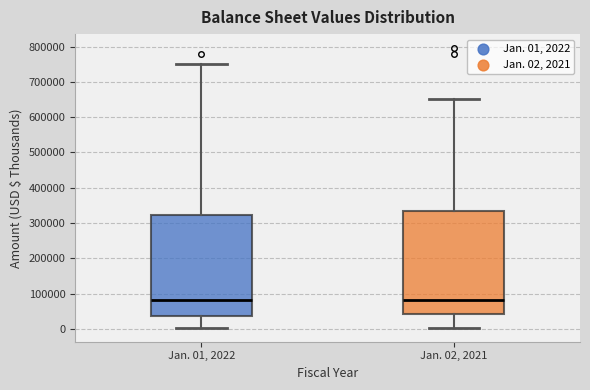

Reading left to right, transcribe this box plot: for each box, give where its median line is, the range the box spans, and where its two whiskers end, as read against the y-axis. The values are not printed on the chart, so give them approximately, as read against the axis.

Jan. 01, 2022: median 80000, box 40000 to 320000, whiskers 0 to 750000
Jan. 02, 2021: median 80000, box 40000 to 330000, whiskers 0 to 650000